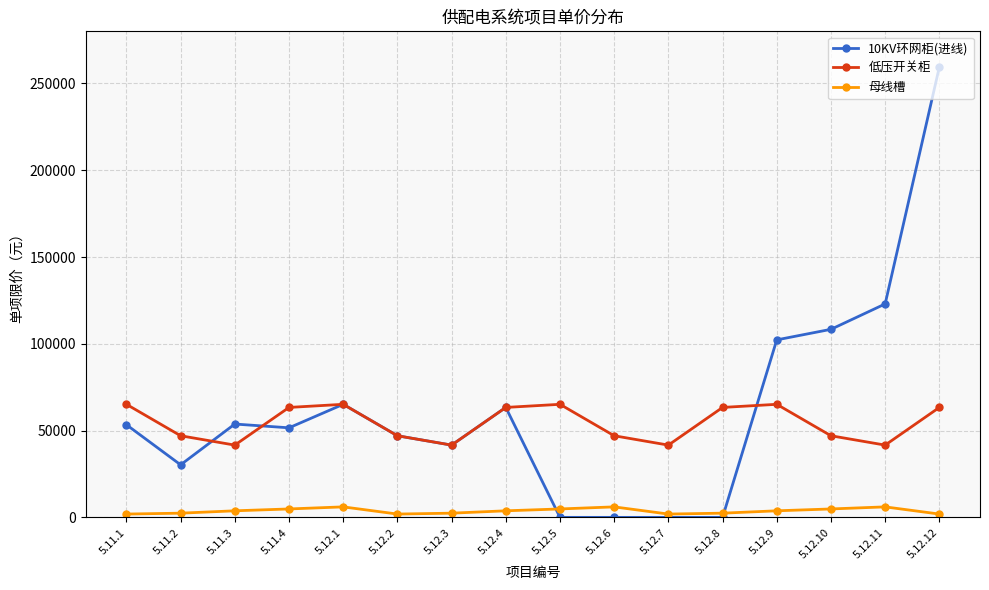

At which category is the sum across all series the highest?

5.12.12